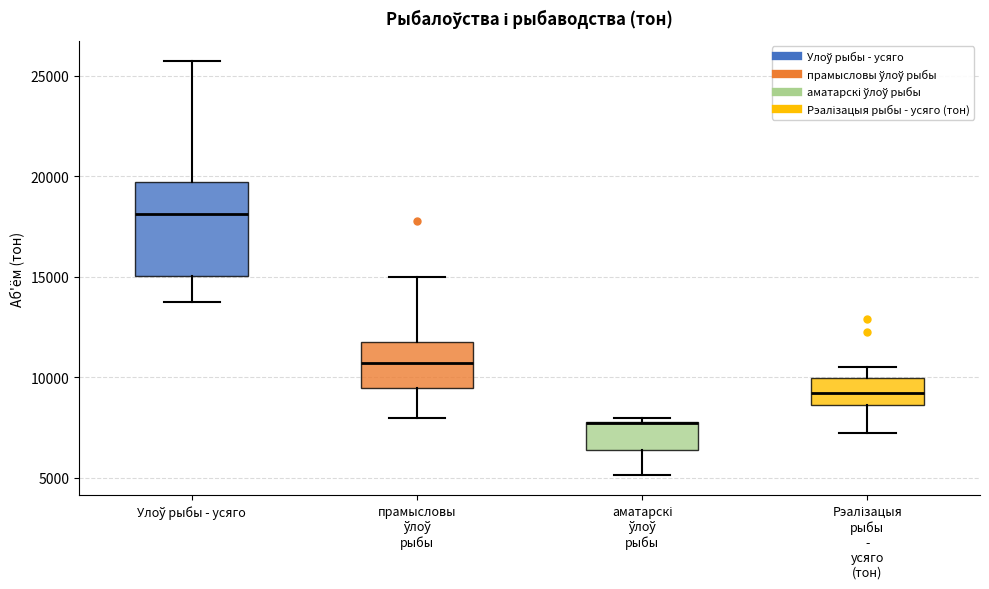

Where does the upper whisker of the box for Рэалізацыя рыбы - усяго (тон) end on the y-axis? The values are not printed on the chart, so give them approximately, as read against the axis.

10500